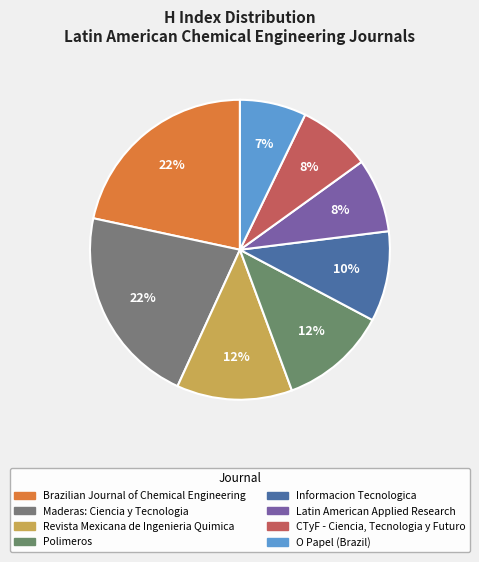

How many slices are in this pie chart?

8